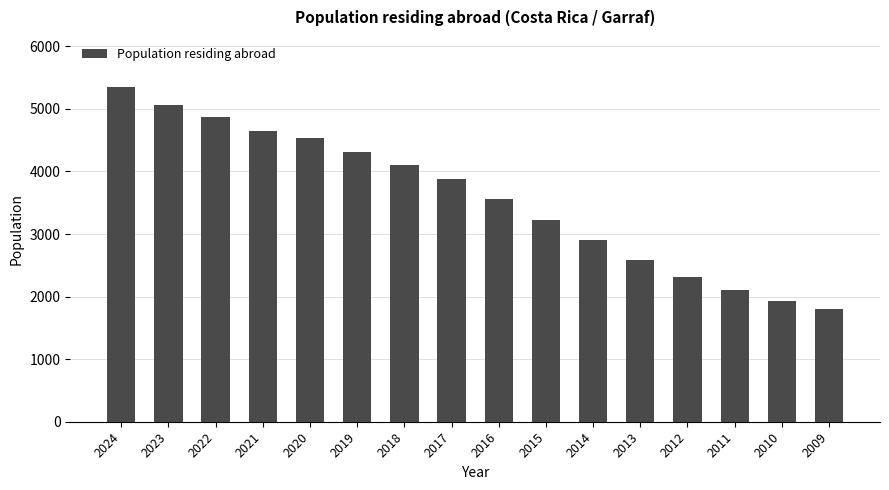

Rank the categories by value from highest to lowest.

2024, 2023, 2022, 2021, 2020, 2019, 2018, 2017, 2016, 2015, 2014, 2013, 2012, 2011, 2010, 2009